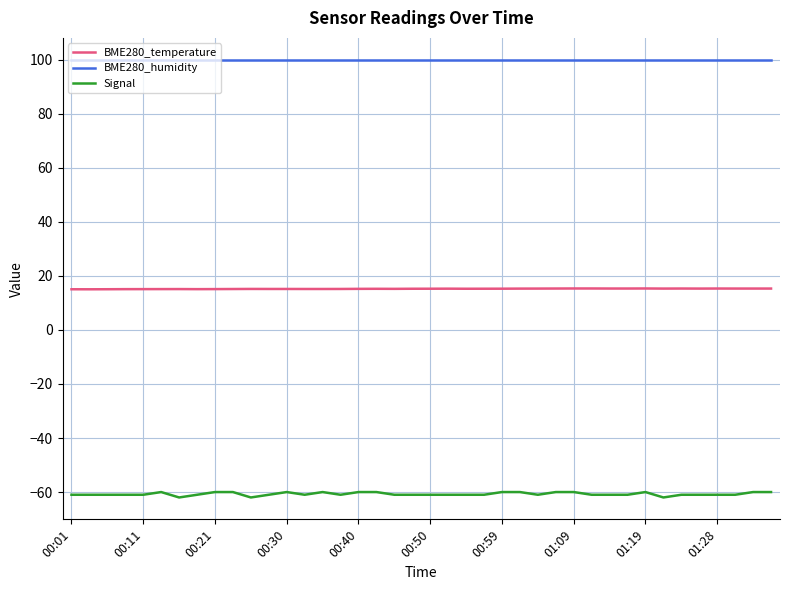

What is the smallest value displayed?

-62.0